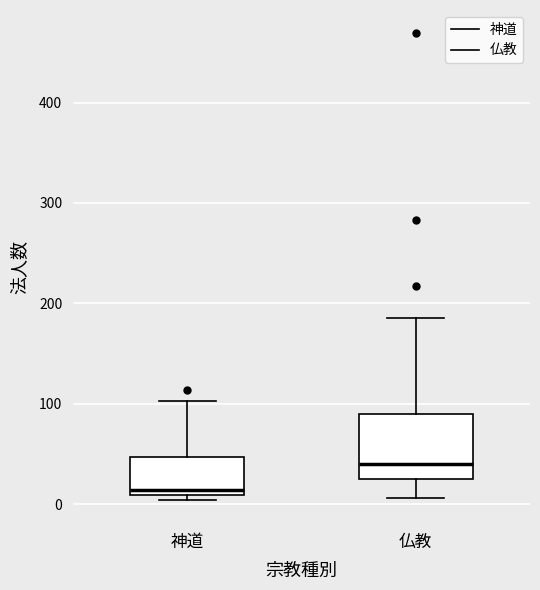

Reading left to right, read every box against the y-axis: the position of its median line, the range the box covers, and the ends of its whiskers. The values are not printed on the chart, so give them approximately, as read against the axis.

神道: median 10 (just above the box's lower edge), box 10 to 50, whiskers 0 to 100
仏教: median 40, box 30 to 90, whiskers 10 to 190